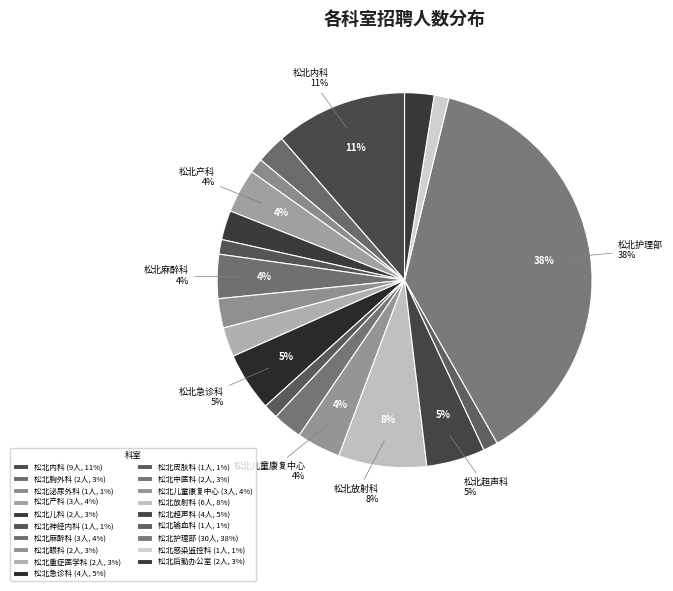

What is the largest slice in the pie chart?

松北护理部